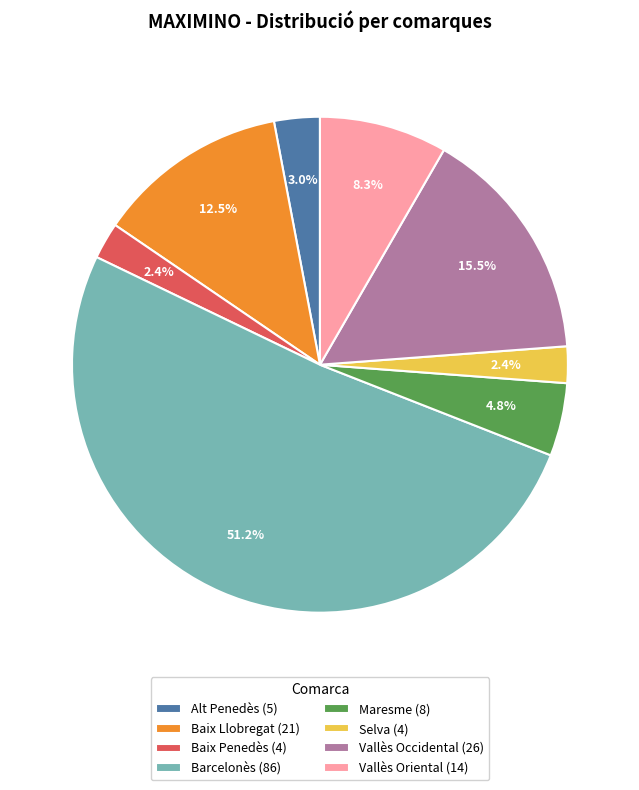

To the nearest percent, what percentage of the pie is Vallès Oriental?

8%